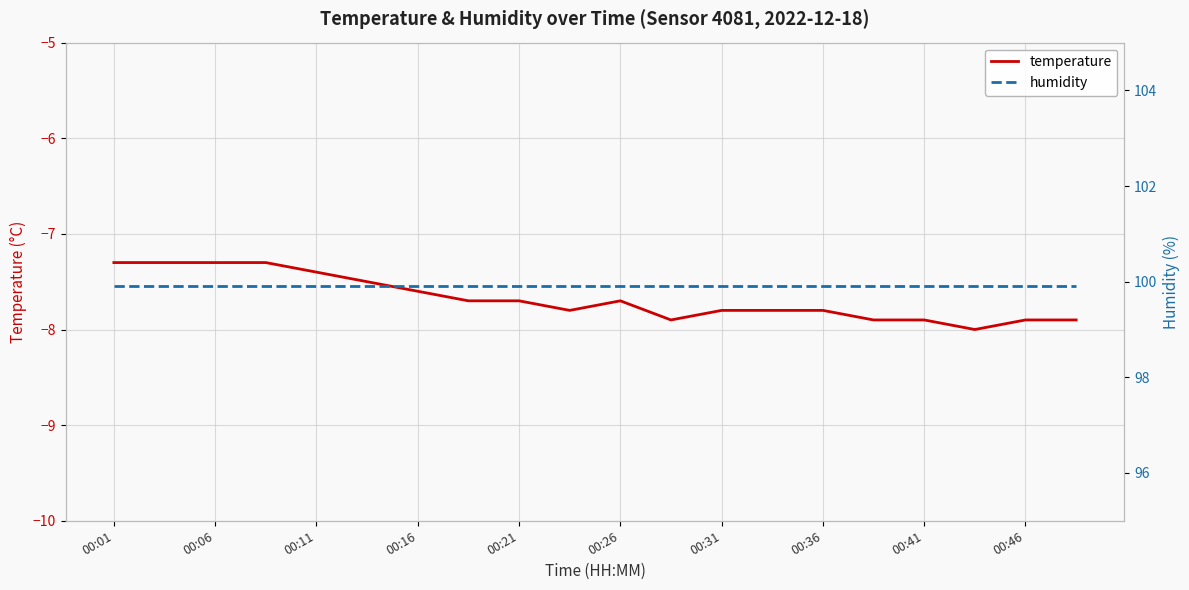

The value of temperature at 00:16 is -10.6. True or false?

False